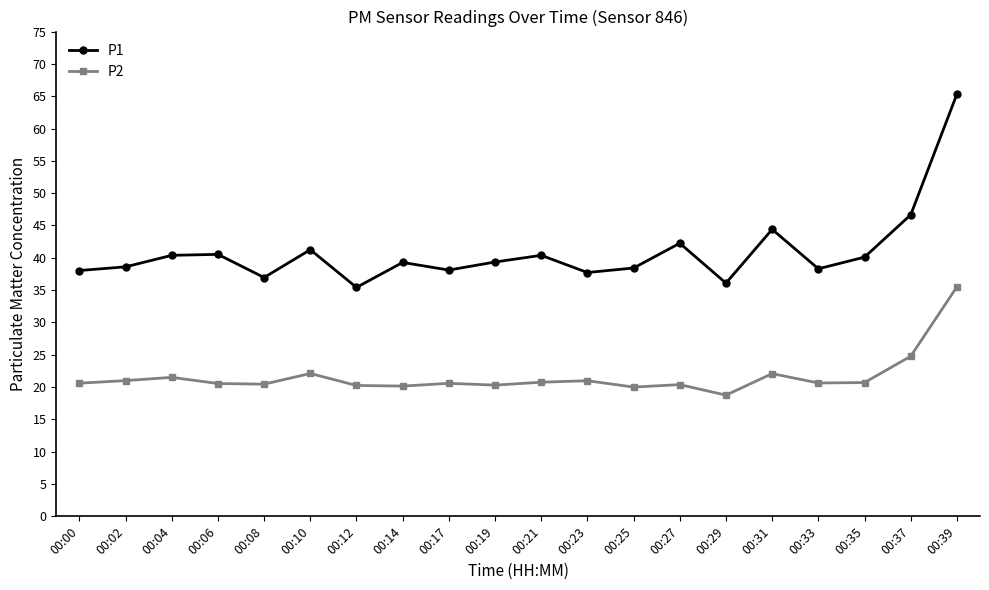

At which label is P2 closest to 27?

00:37